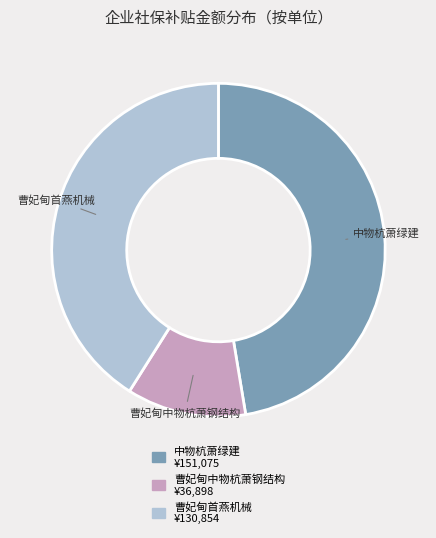

Does any single category account for the majority?

No